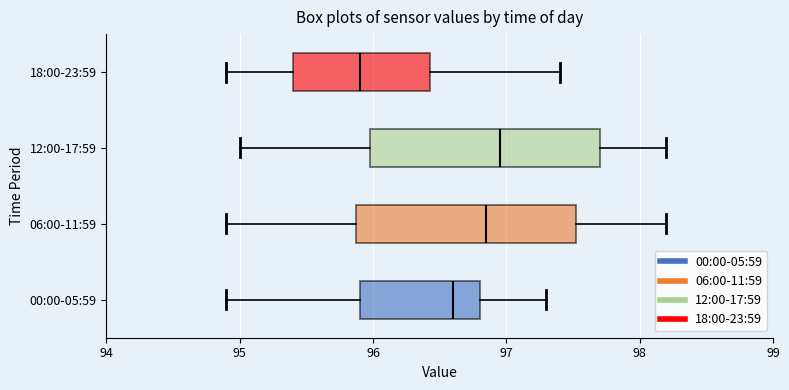

Reading bottom to top, transcribe this box plot: for each box, give where its median line is, the range the box spans, and where its two whiskers end, as read against the x-axis. The values are not printed on the chart, so give them approximately, as read against the axis.

00:00-05:59: median 96.6, box 95.9 to 96.8, whiskers 94.9 to 97.3
06:00-11:59: median 96.9, box 95.9 to 97.5, whiskers 94.9 to 98.2
12:00-17:59: median 97.0, box 96.0 to 97.7, whiskers 95.0 to 98.2
18:00-23:59: median 95.9, box 95.4 to 96.4, whiskers 94.9 to 97.4